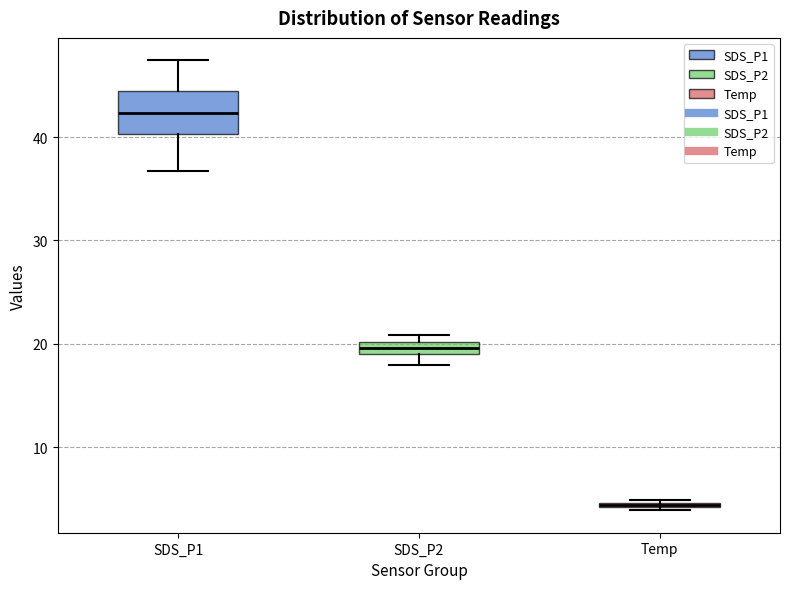

Which box's median line is the lowest?

Temp